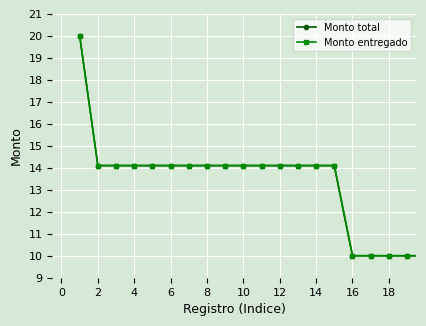

At how many categories does at least one series exceed 11?

15